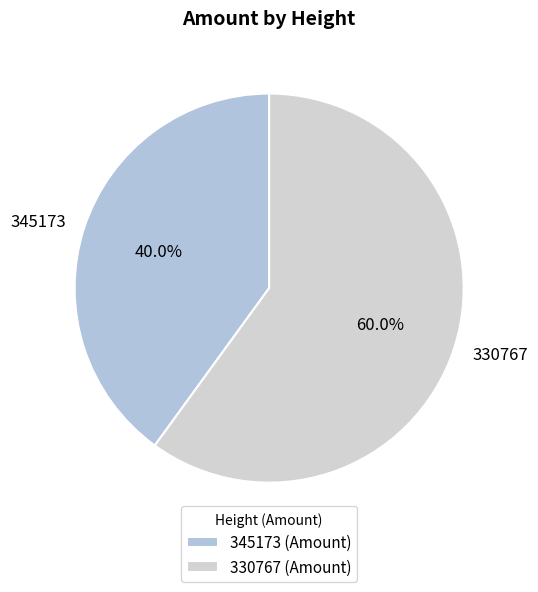

To the nearest percent, what portion does 330767 represent?

60%